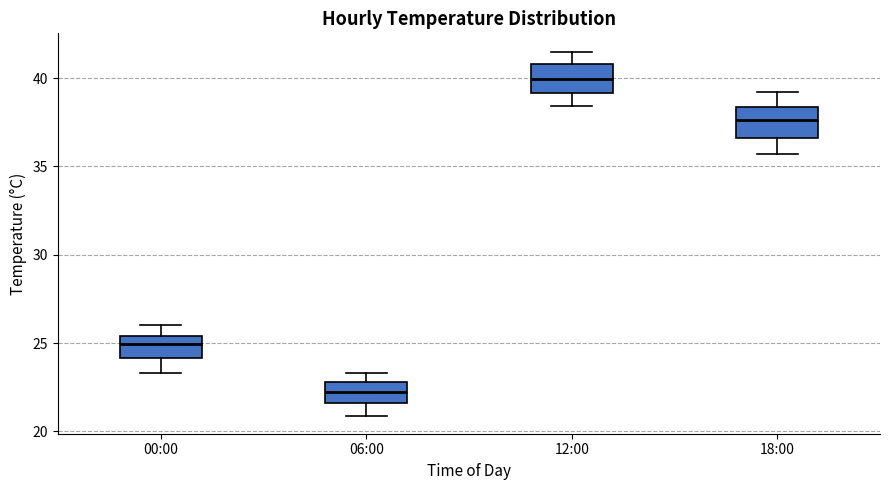

Which box's median line is the highest?

12:00